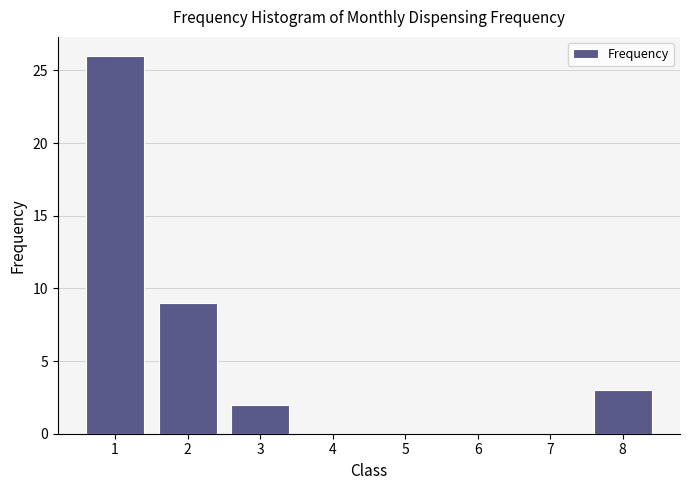

Reading left to right, what are all the values shown in this chart?

1=26	2=9	3=2	4=0	5=0	6=0	7=0	8=3